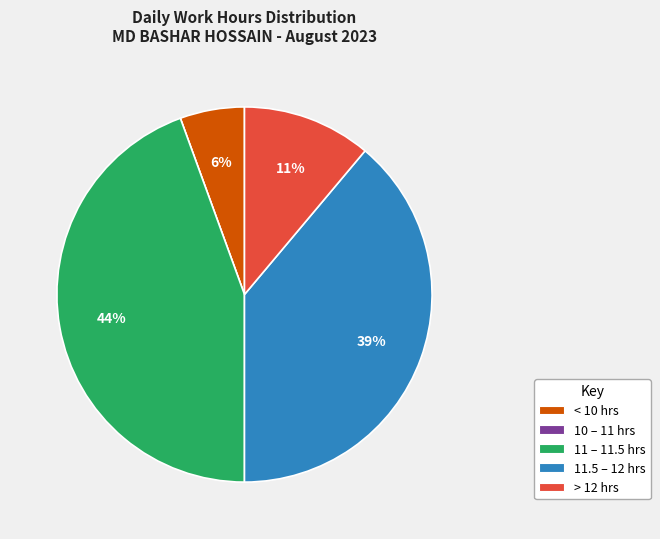

What is the largest slice in the pie chart?

11 – 11.5 hrs